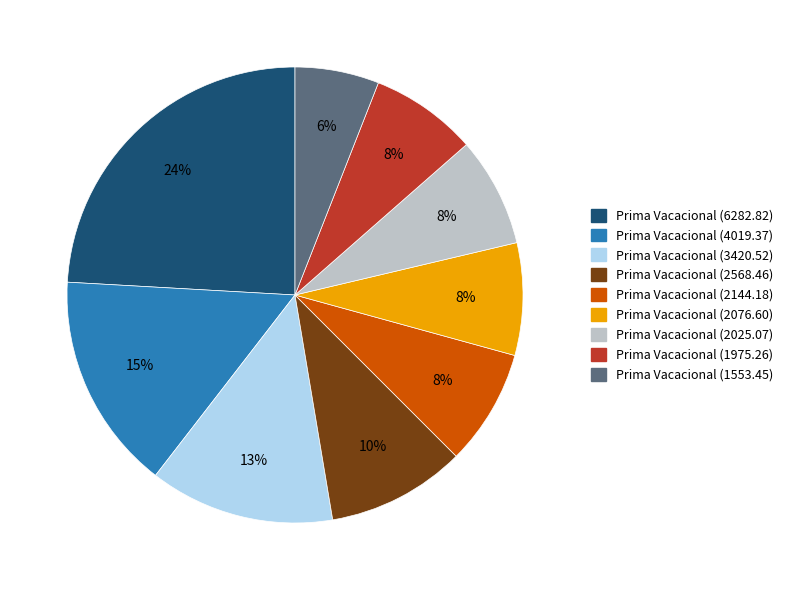

Is there any slice that represents more than half of the pie?

No